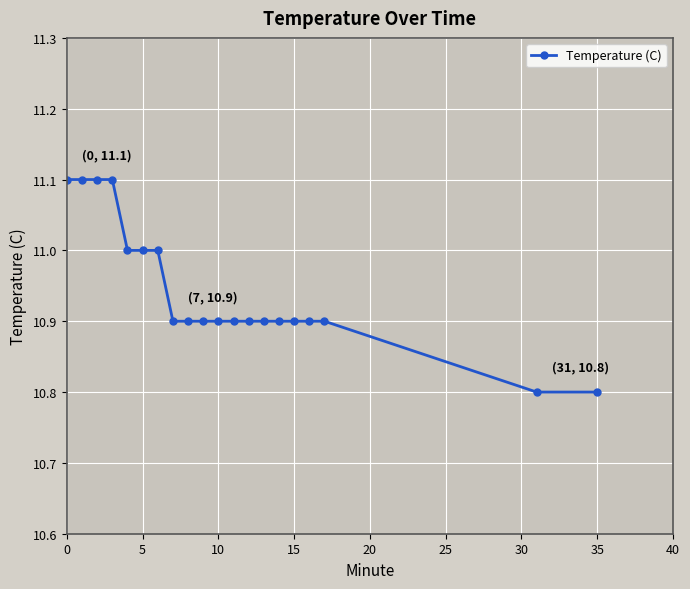

What is the value of the 10th point from the left?

10.9